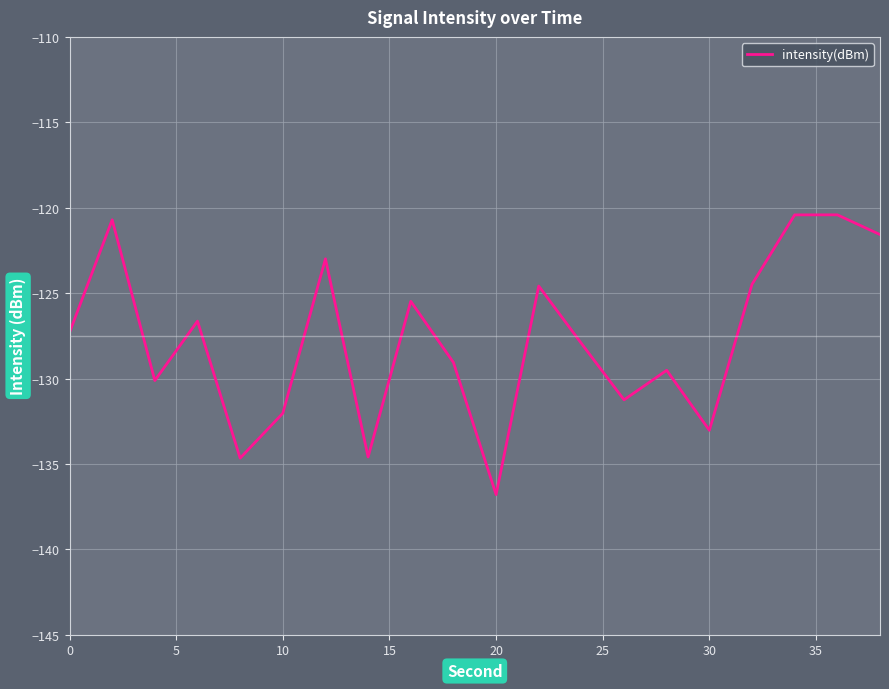

Is this an area chart (filled region under the line)?

No